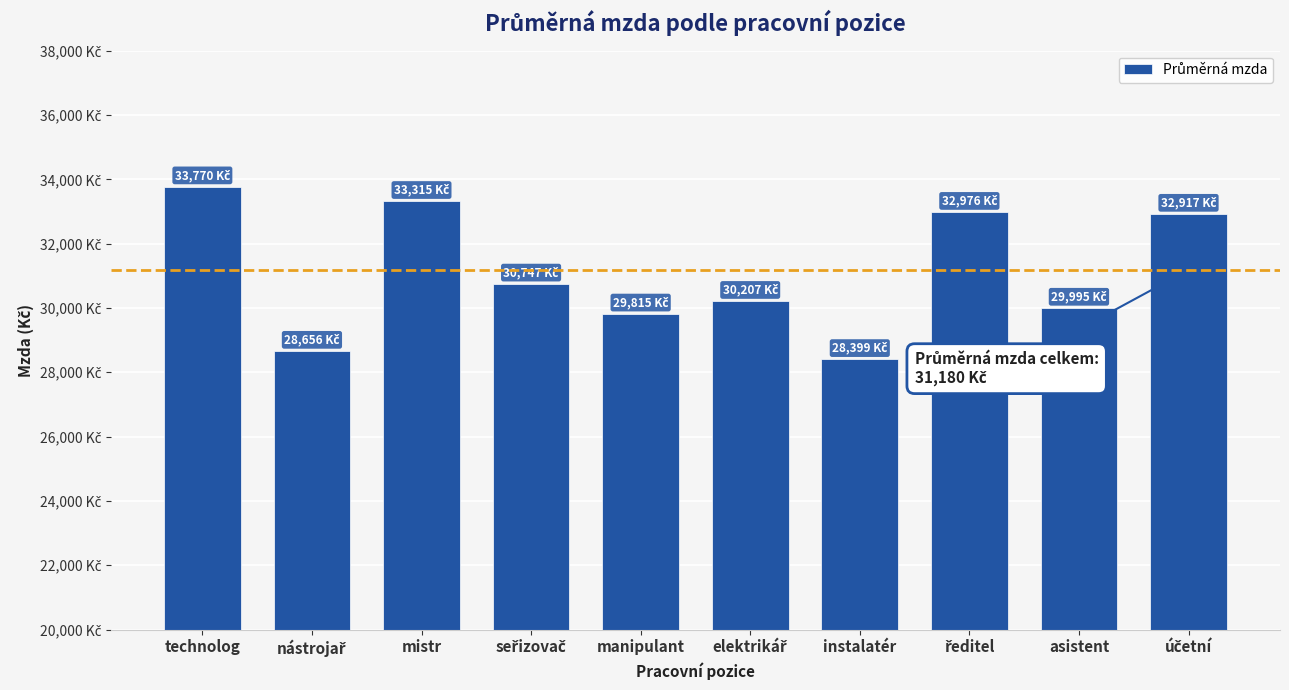

List the labels in order of value, smallest first.

instalatér, nástrojař, manipulant, asistent, elektrikář, seřizovač, účetní, ředitel, mistr, technolog